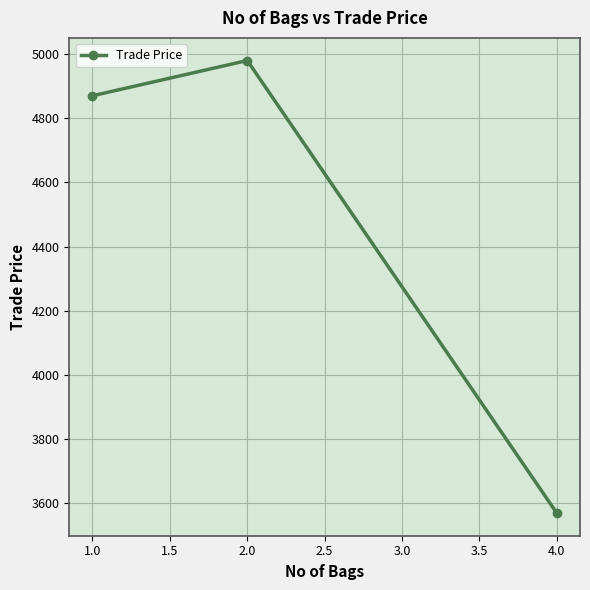

What is the change in value from 1.0 to 4.0?

-1301.0